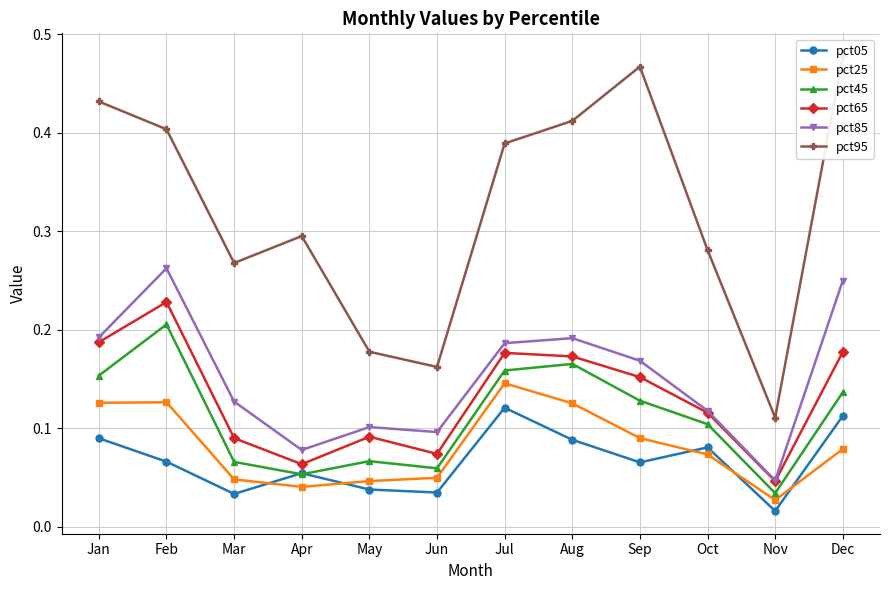

The pct85 series shows 0.2 at Oct. True or false?

False